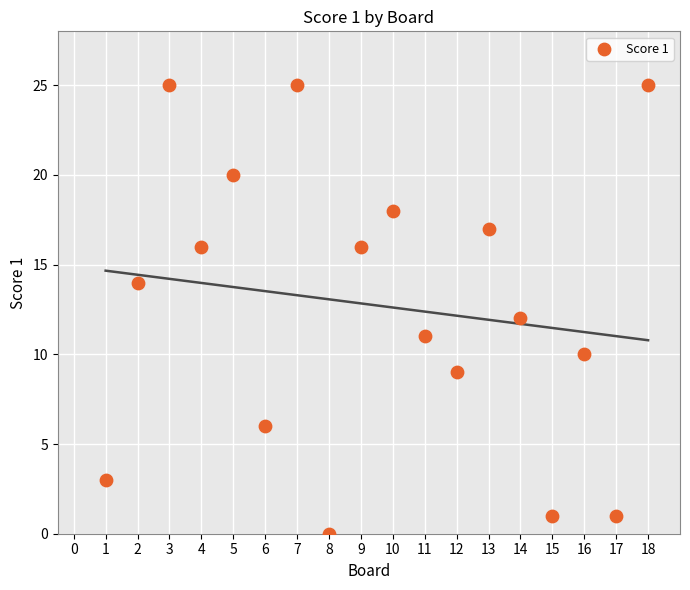

What is the range of X values (max minus min)?

17